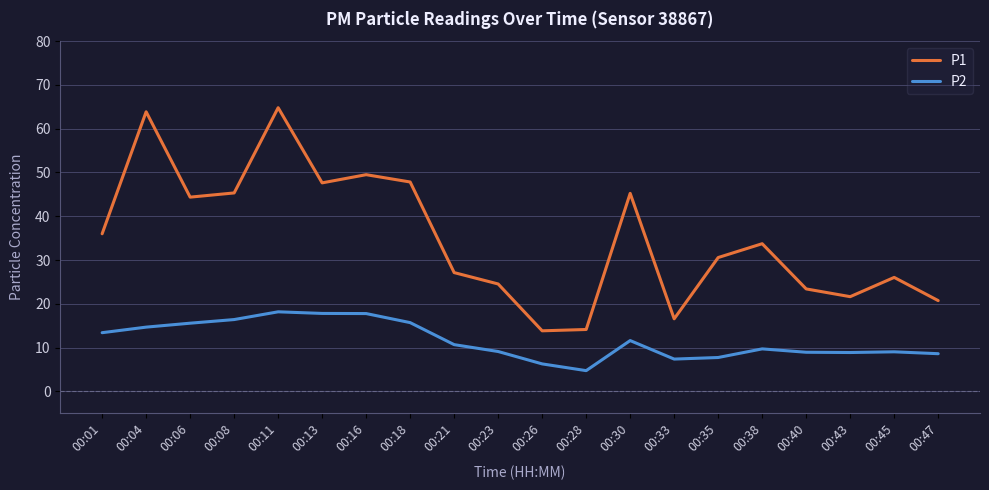

How many values in the P1 series exceed 33?

10